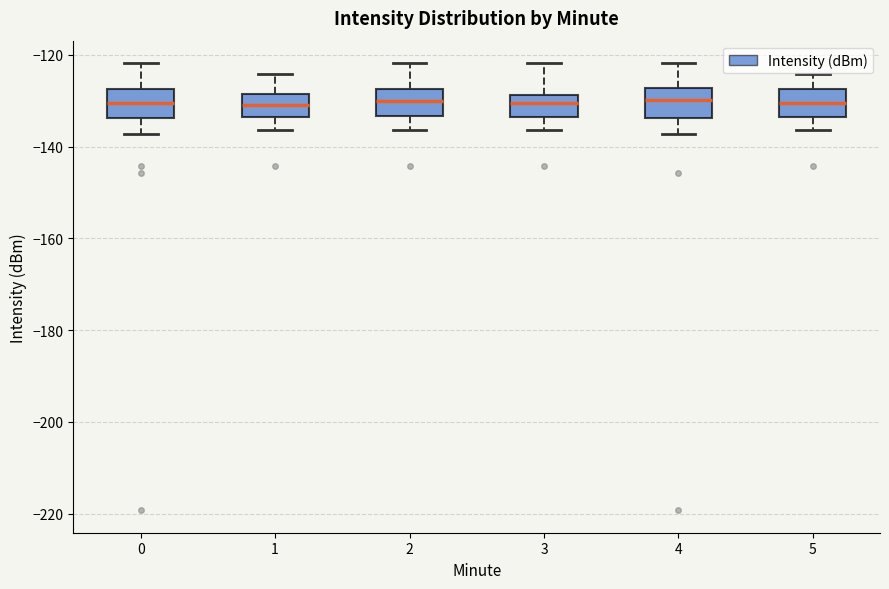

Reading left to right, transcribe this box plot: for each box, give where its median line is, the range the box spans, and where its two whiskers end, as read against the y-axis. The values are not printed on the chart, so give them approximately, as read against the axis.

0: median -130, box -134 to -128, whiskers -138 to -122
1: median -130, box -134 to -128, whiskers -136 to -124
2: median -130, box -134 to -128, whiskers -136 to -122
3: median -130, box -134 to -128, whiskers -136 to -122
4: median -130, box -134 to -128, whiskers -138 to -122
5: median -130, box -134 to -128, whiskers -136 to -124